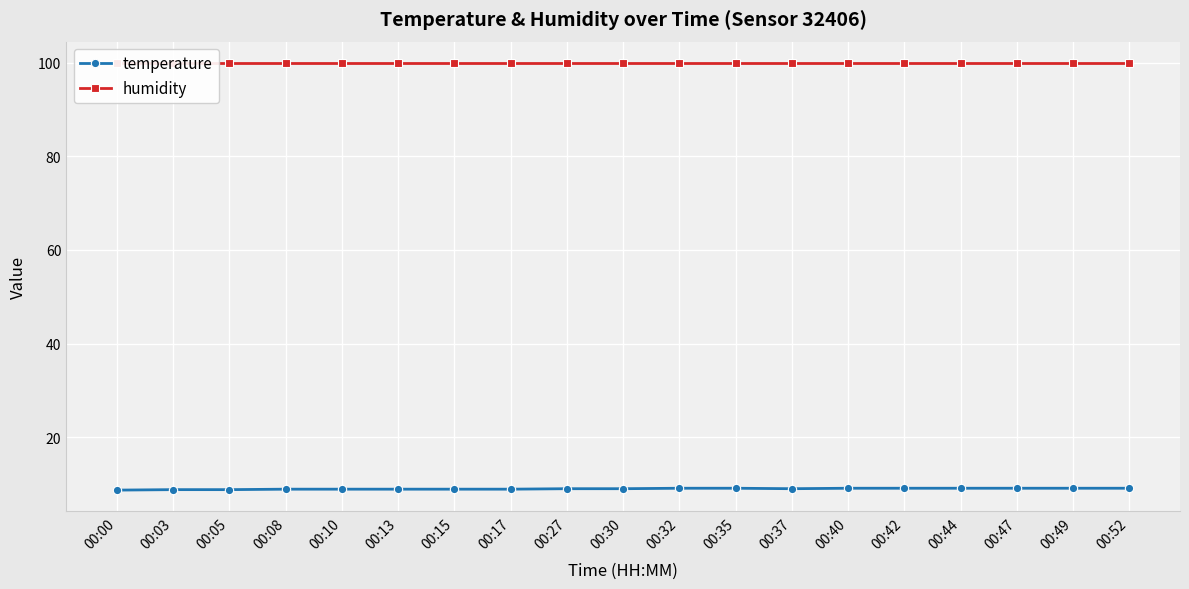

Reading left to right, list all the values displayed in this chart.

temperature: 8.7	8.8	8.8	8.9	8.9	8.9	8.9	8.9	9.0	9.0	9.1	9.1	9.0	9.1	9.1	9.1	9.1	9.1	9.1
humidity: 99.9	99.9	99.9	99.9	99.9	99.9	99.9	99.9	99.9	99.9	99.9	99.9	99.9	99.9	99.9	99.9	99.9	99.9	99.9